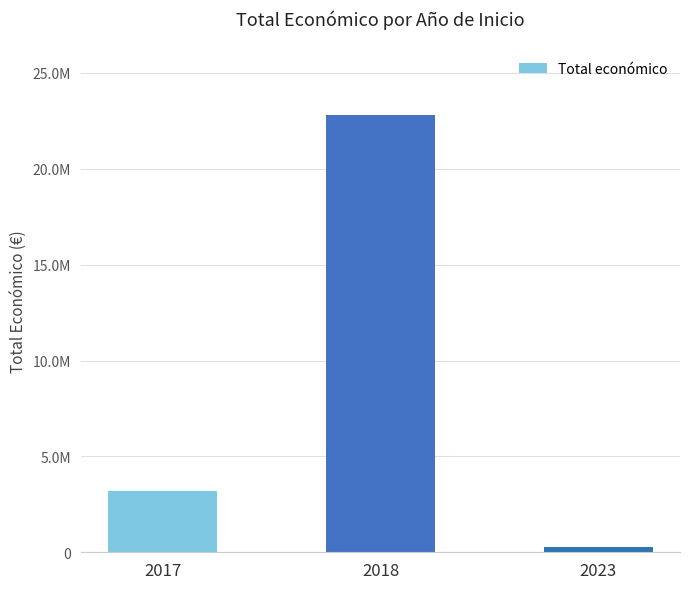

Are the bars horizontal?

No